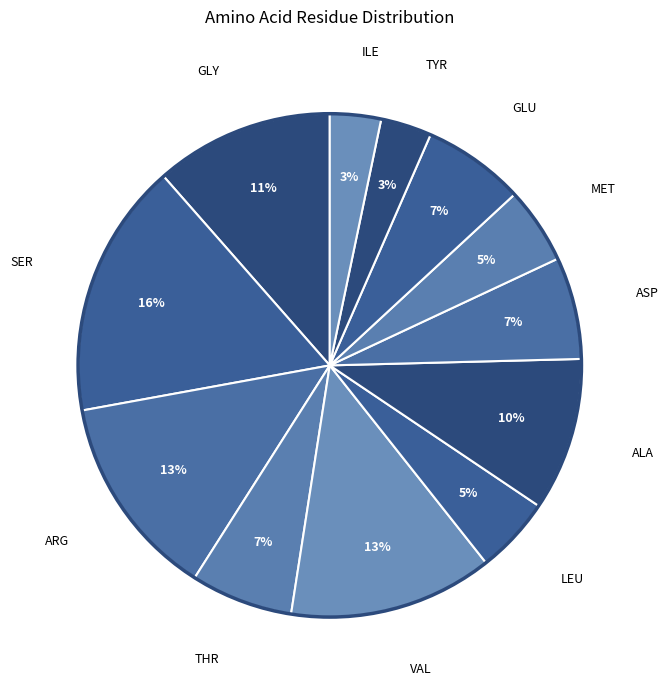

To the nearest percent, what is the average slice percentage?

8%